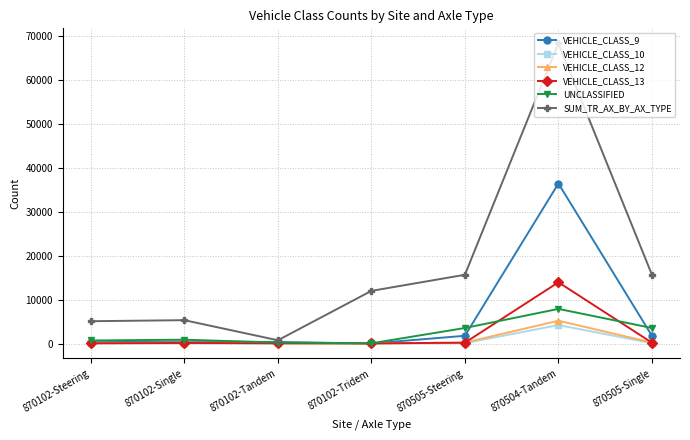

At which category is the sum across all series the highest?

870504-Tandem